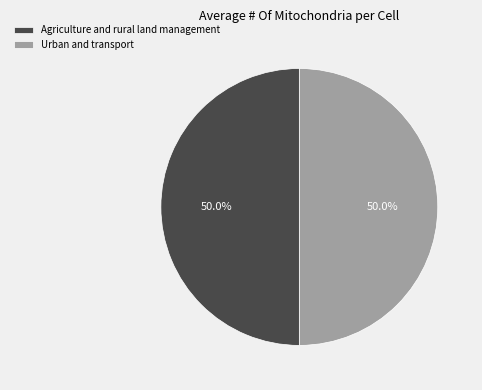

Do Agriculture and rural land management and Urban and transport together represent more than half of the pie?

Yes